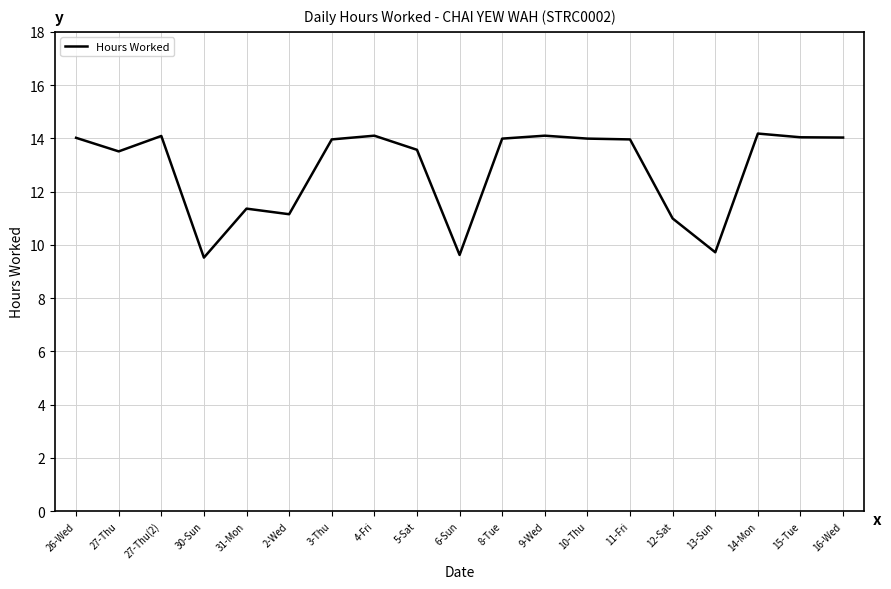

Where does the data first go above 13?

26-Wed